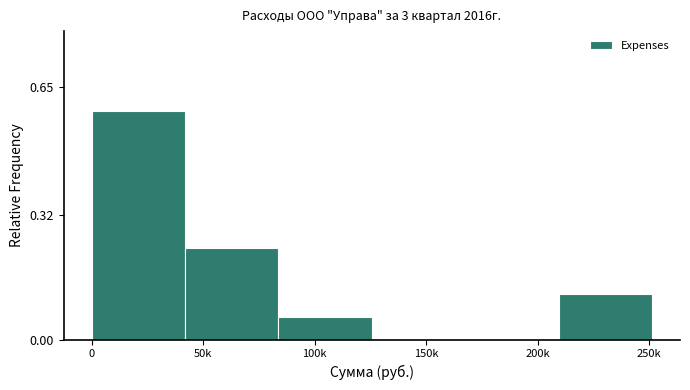

True or false: the data shows 0.4 at 150k.

False